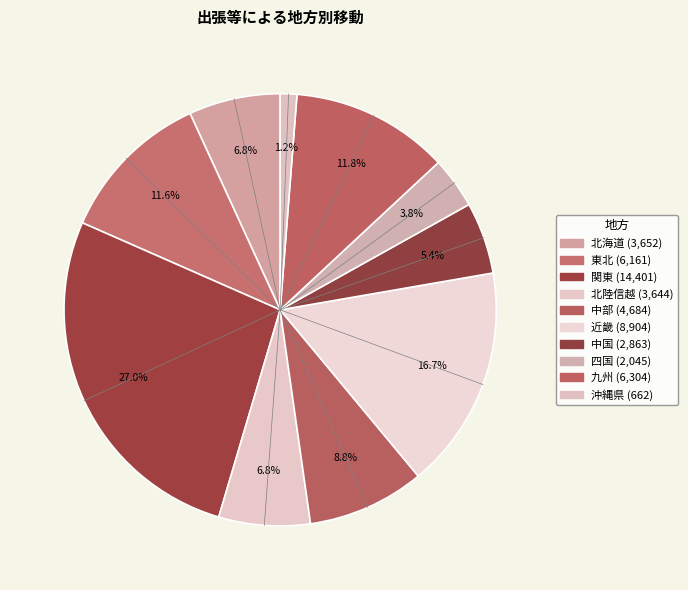

Is the sum of 沖縄県 and 中部 greater than half?

No